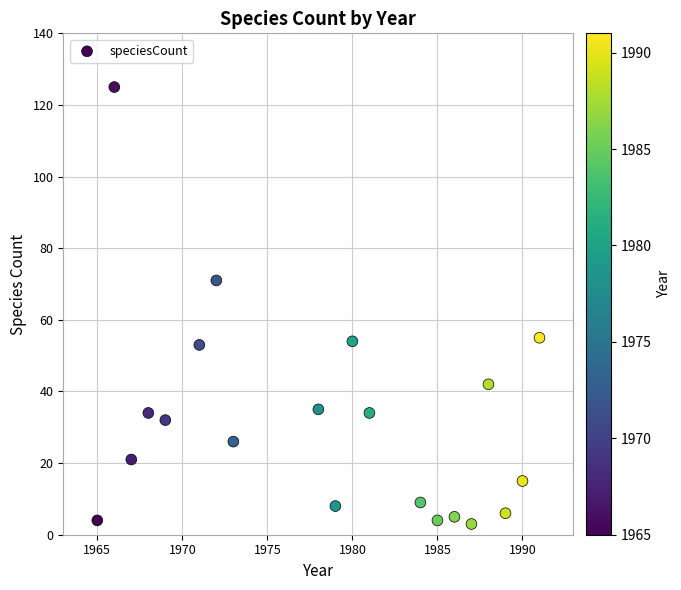

What is the range of X values (max minus min)?

26